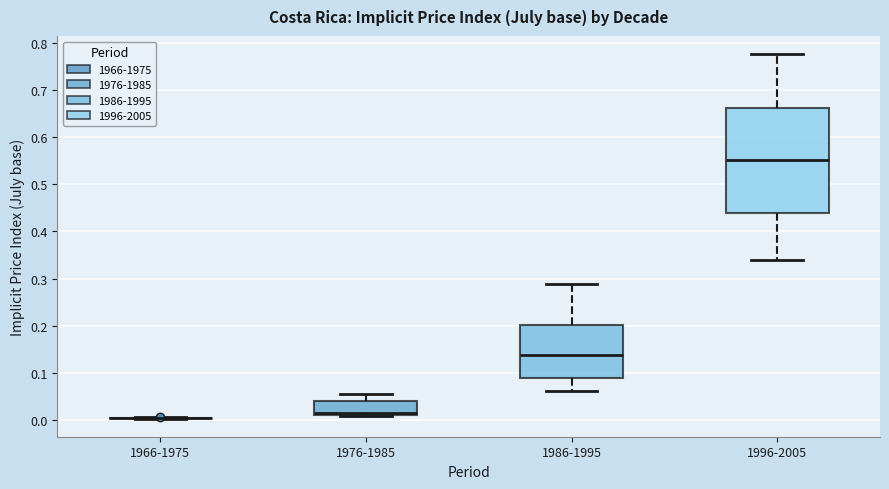

Reading left to right, transcribe this box plot: for each box, give where its median line is, the range the box spans, and where its two whiskers end, as read against the y-axis. The values are not printed on the chart, so give them approximately, as read against the axis.

1966-1975: box collapsed to a line at 0.00, whiskers 0.00 to 0.01
1976-1985: median 0.01 (just above the box's lower edge), box 0.01 to 0.04, whiskers 0.01 to 0.05
1986-1995: median 0.14, box 0.09 to 0.20, whiskers 0.06 to 0.29
1996-2005: median 0.55, box 0.44 to 0.66, whiskers 0.34 to 0.78